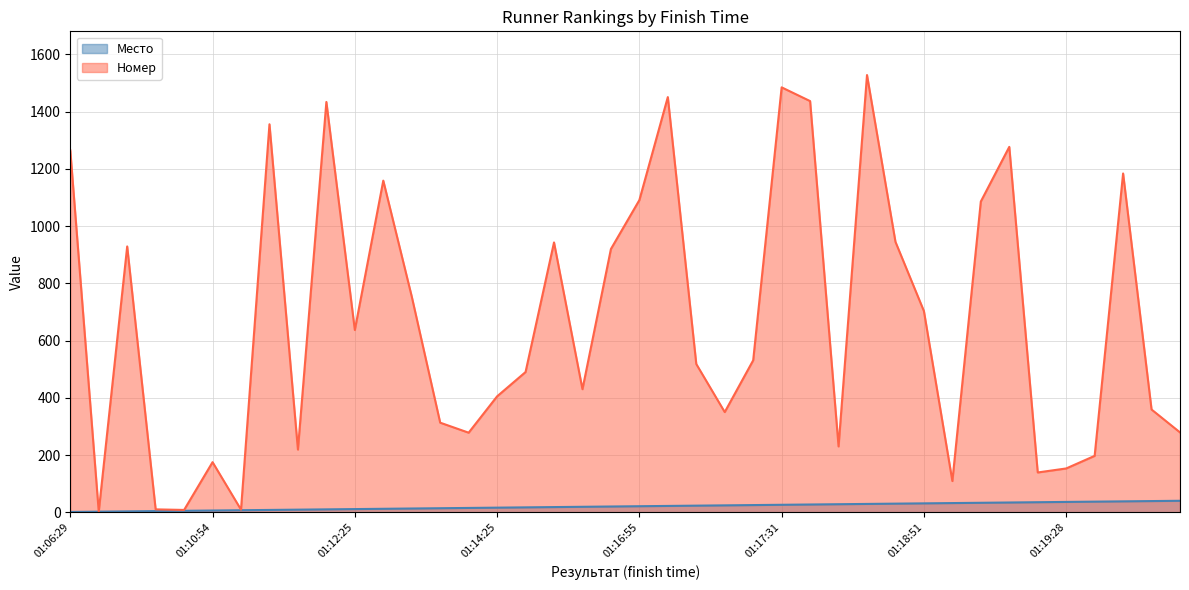

The Место series shows 23 at 01:16:56. True or false?

True